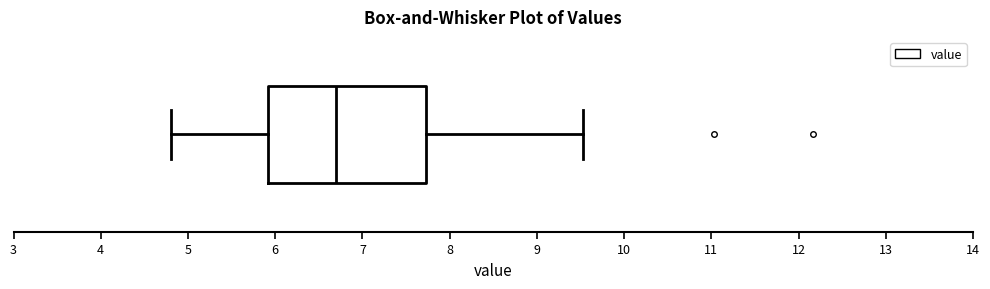

Transcribe this box plot: give where the median line is, the range the box spans, and where the two whiskers end, as read against the x-axis. The values are not printed on the chart, so give them approximately, as read against the axis.

median 6.7, box 5.9 to 7.7, whiskers 4.8 to 9.5